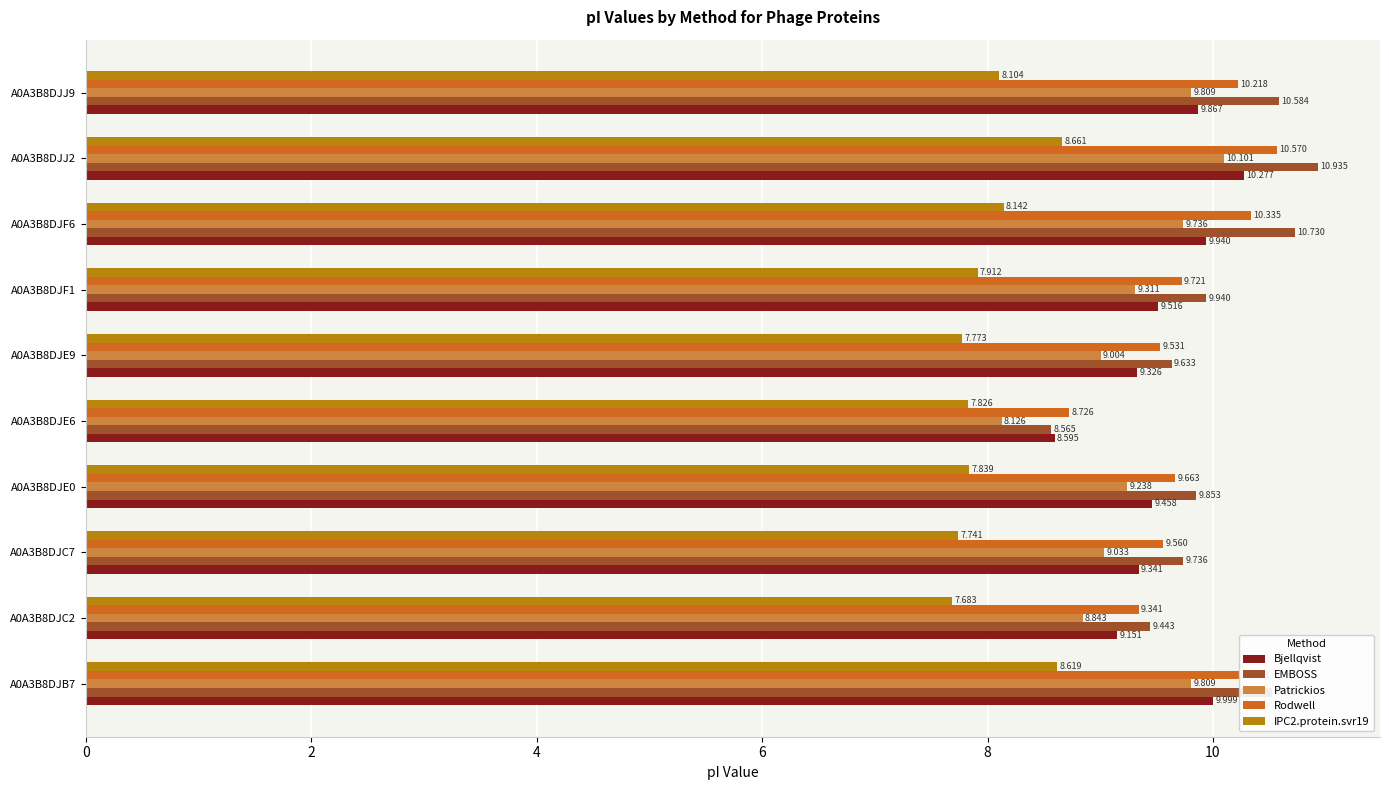

Which series has the largest range (max minus min)?

EMBOSS